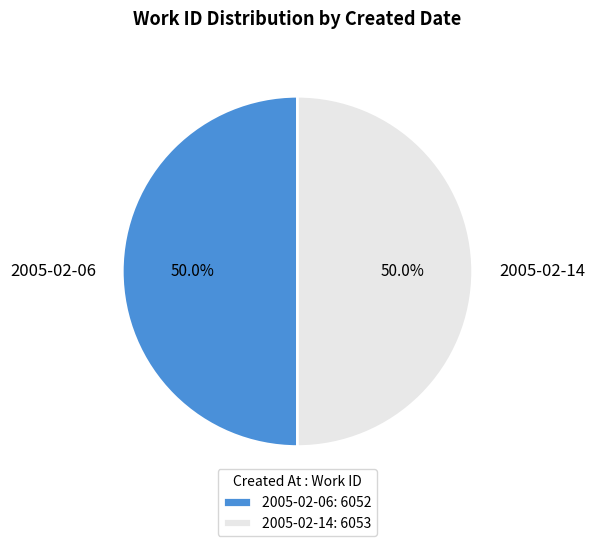

To the nearest percent, what portion does 2005-02-06 represent?

50%